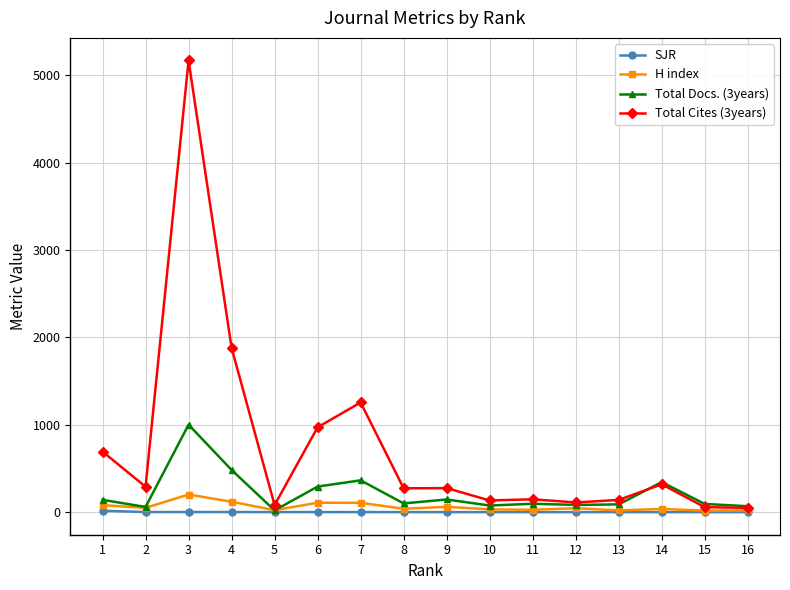

Does the chart have visible grid lines?

Yes